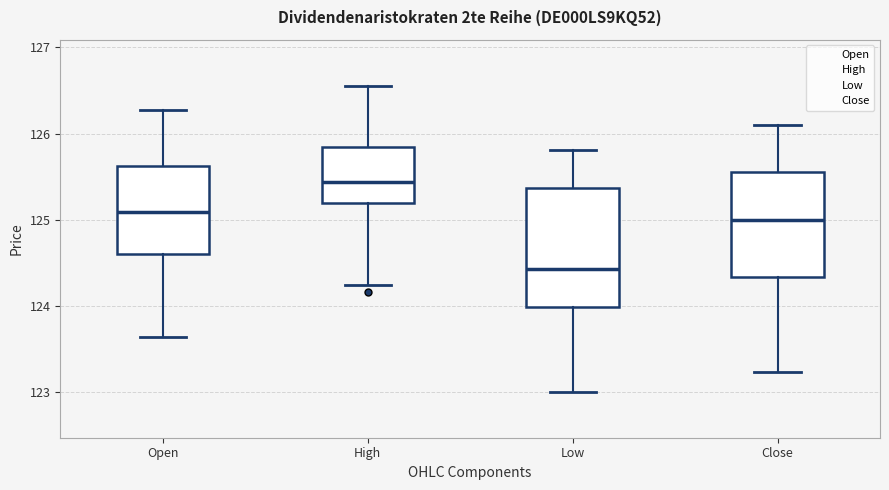

Which box is the tallest, from its lower edge to its upper edge?

Low